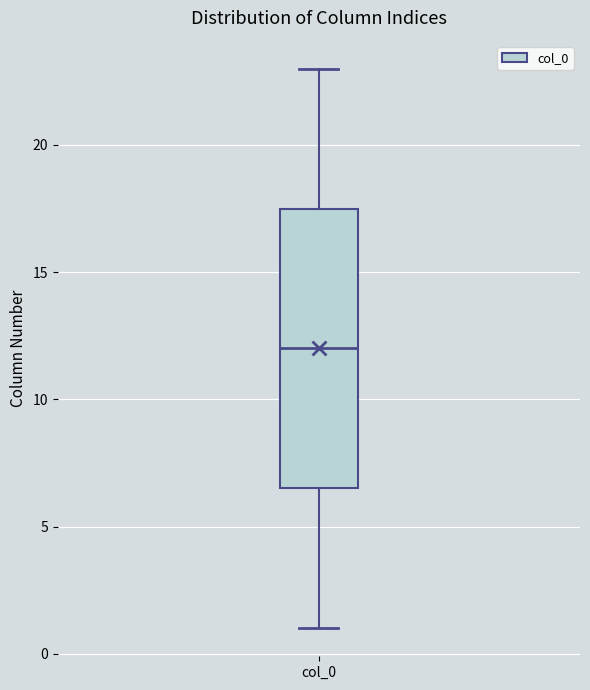

Read this box plot against the y-axis: the position of the median line, the range covered by the box, and the ends of both whiskers. The values are not printed on the chart, so give them approximately, as read against the axis.

median 12.0, box 6.5 to 17.5, whiskers 1.0 to 23.0